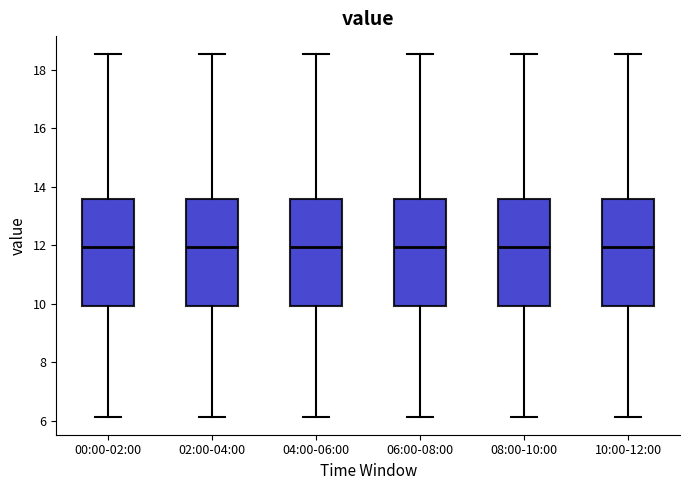

Where does the upper whisker of the box for 02:00-04:00 end on the y-axis? The values are not printed on the chart, so give them approximately, as read against the axis.

18.6